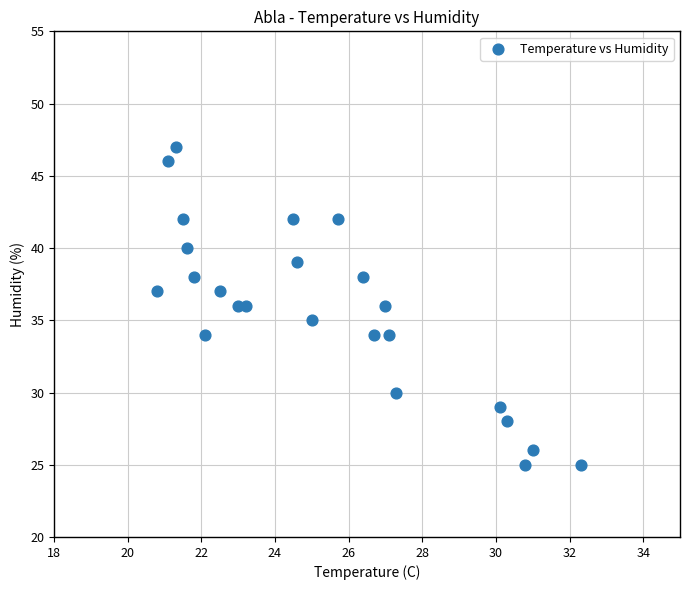

What is the range of Y values (max minus min)?

22